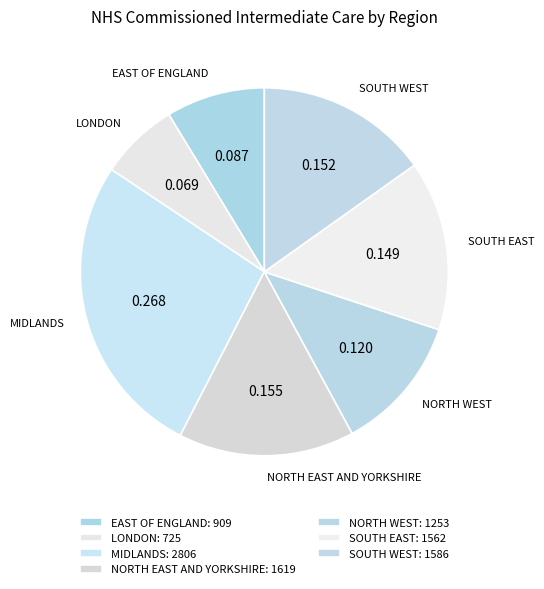

True or false: MIDLANDS accounts for 13% of the total.

False